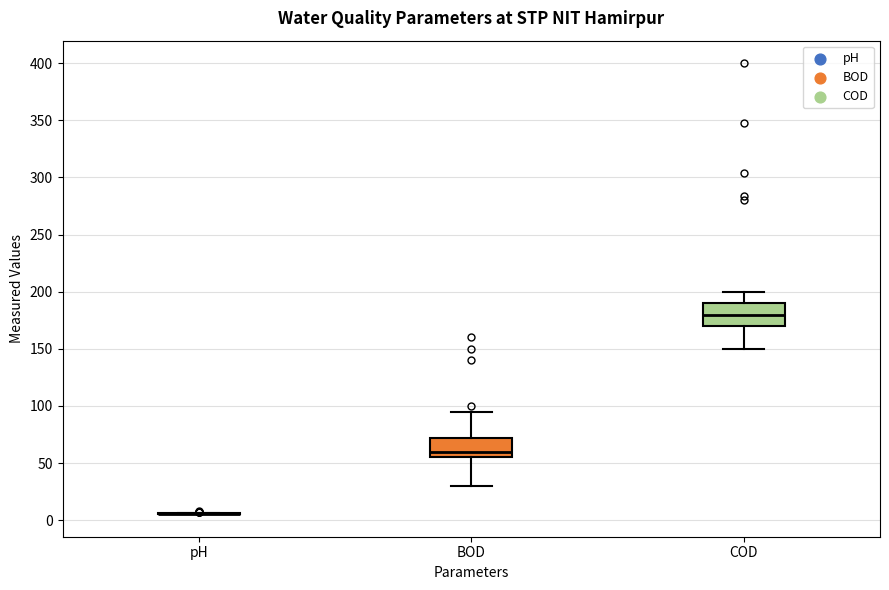

Reading left to right, transcribe this box plot: for each box, give where its median line is, the range the box spans, and where its two whiskers end, as read against the y-axis. The values are not printed on the chart, so give them approximately, as read against the axis.

pH: box collapsed to a line at 5, whiskers 5 to 5
BOD: median 60, box 55 to 70, whiskers 30 to 95
COD: median 180, box 170 to 190, whiskers 150 to 200